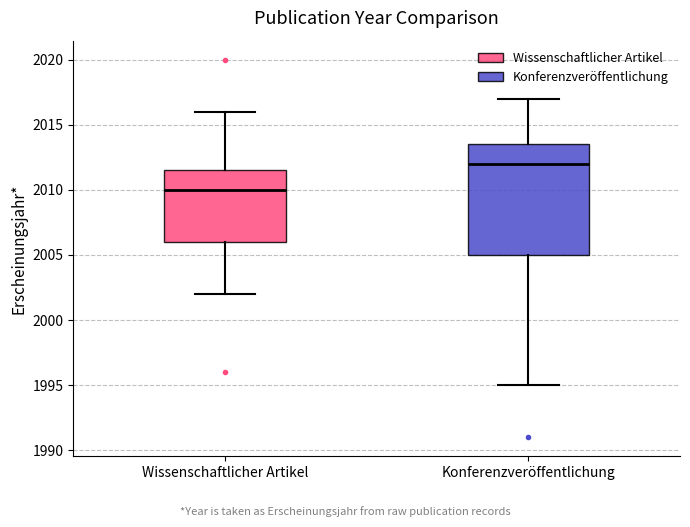

Reading left to right, transcribe this box plot: for each box, give where its median line is, the range the box spans, and where its two whiskers end, as read against the y-axis. The values are not printed on the chart, so give them approximately, as read against the axis.

Wissenschaftlicher Artikel: median 2010.0, box 2006.0 to 2011.5, whiskers 2002.0 to 2016.0
Konferenzveröffentlichung: median 2012.0, box 2005.0 to 2013.5, whiskers 1995.0 to 2017.0